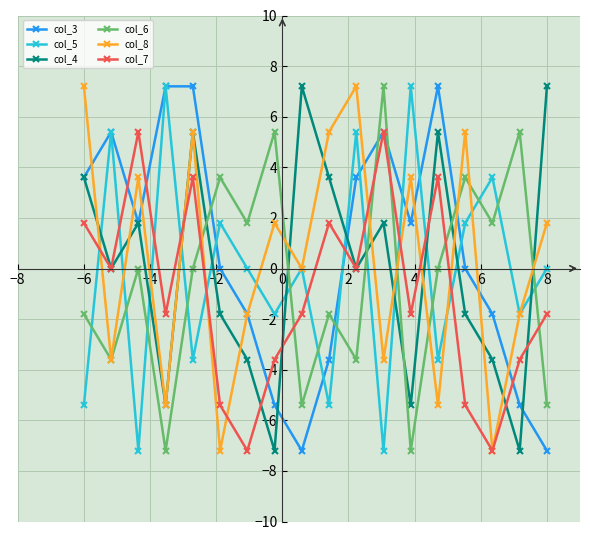

In col_6, how many points are lower than both neighbors (excluding endpoints)?

7